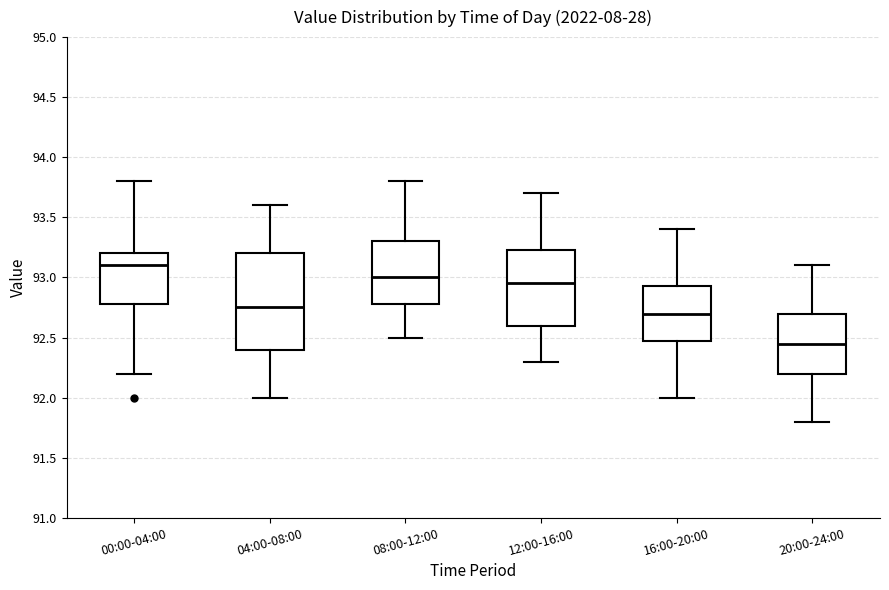

Where does the lower whisker of the box for 20:00-24:00 end on the y-axis? The values are not printed on the chart, so give them approximately, as read against the axis.

91.80